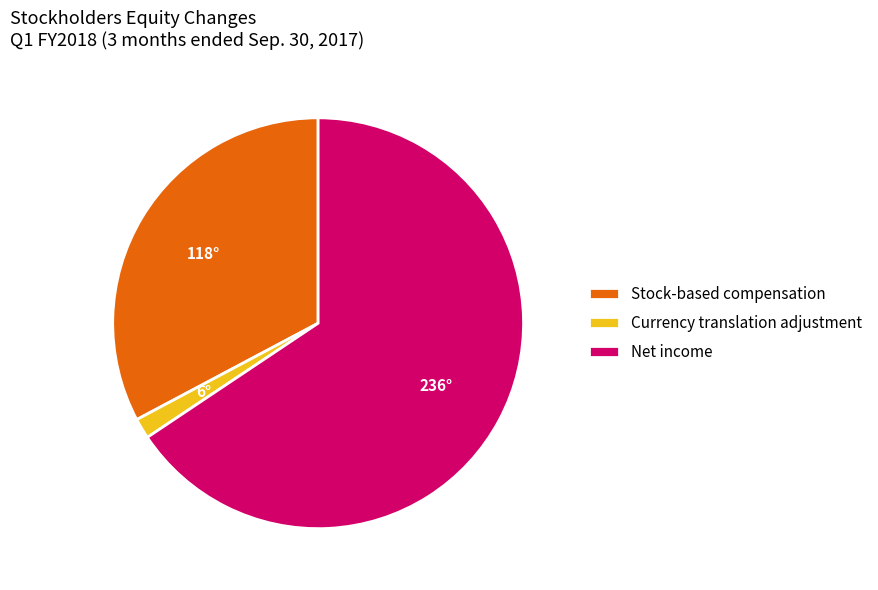

The Stock-based compensation slice represents 41% of the pie. True or false?

False